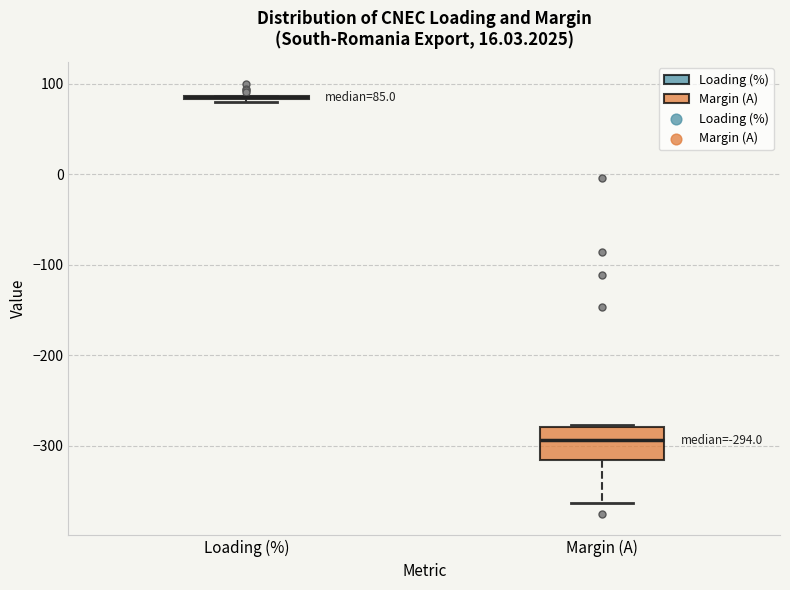

Comparing the boxes themselves (not the whiskers), which one is the tallest?

Margin (A)